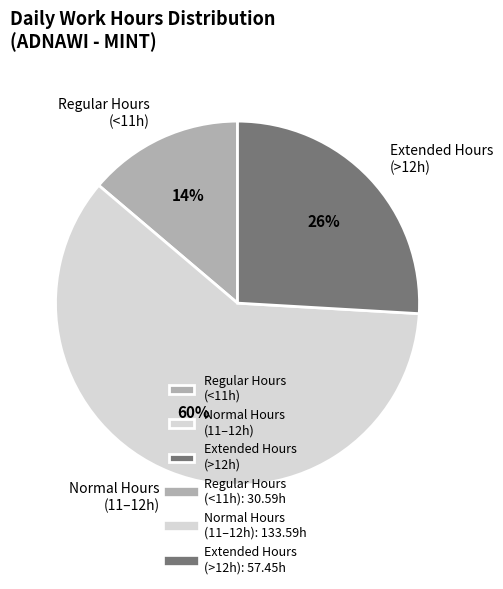

Which category has the biggest portion of the pie?

Normal Hours (11–12h)